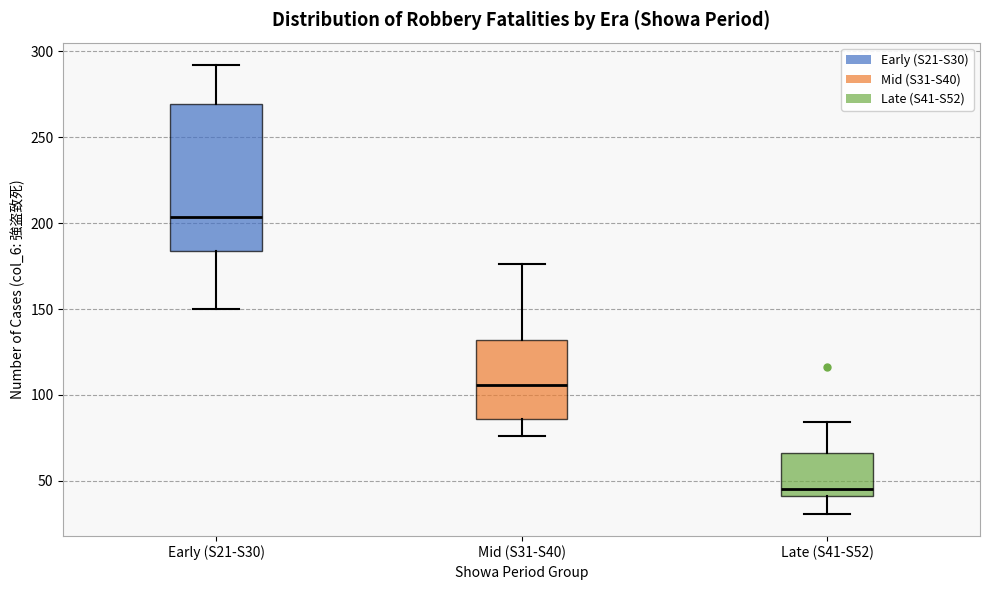

Which box has the lowest median line?

Late (S41-S52)